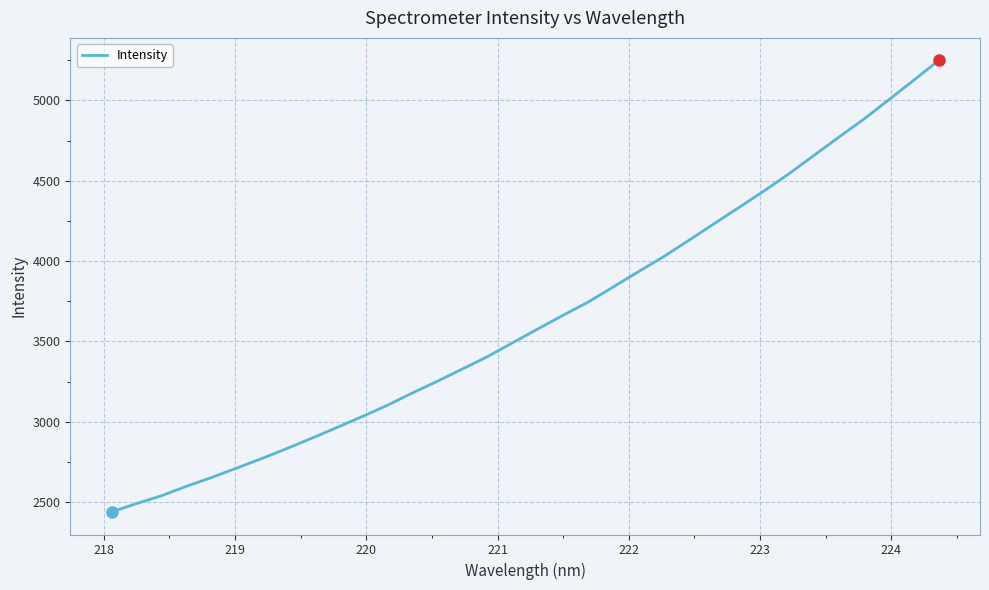

What is the maximum value shown in the chart?

5248.7